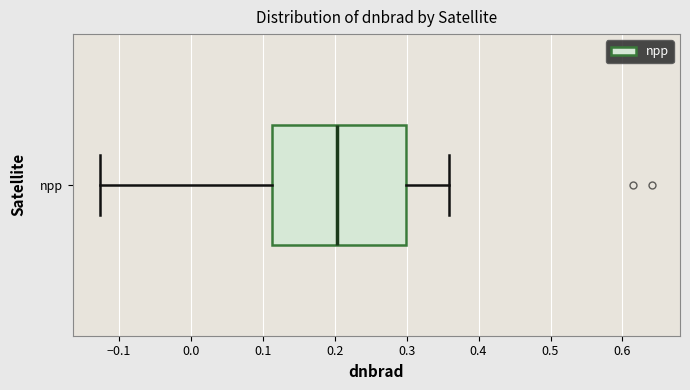

Read this box plot against the x-axis: the position of the median line, the range covered by the box, and the ends of both whiskers. The values are not printed on the chart, so give them approximately, as read against the axis.

median 0.20, box 0.11 to 0.30, whiskers -0.13 to 0.36